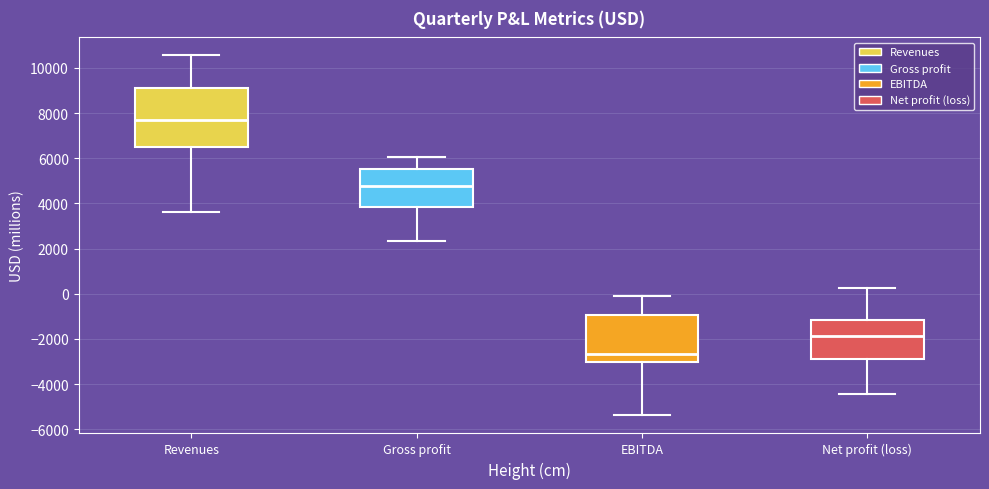

Comparing the boxes themselves (not the whiskers), which one is the tallest?

Revenues